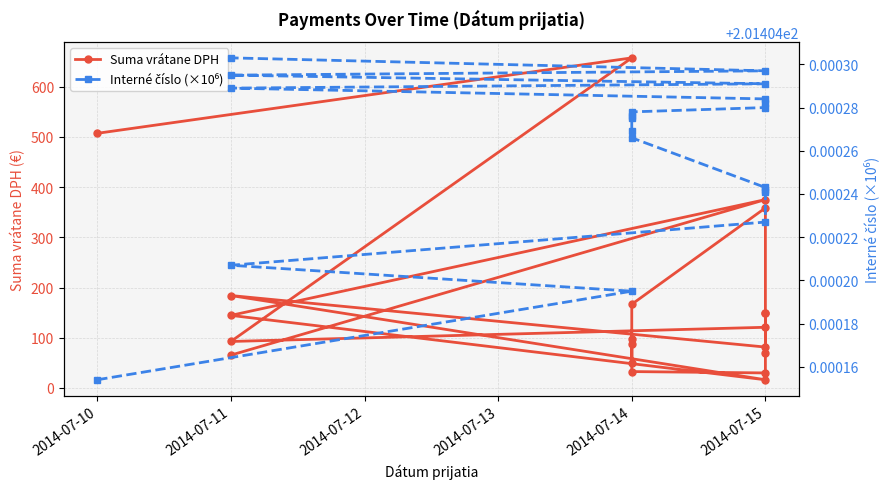

List the series in order of their overall mean, highest first.

Interné číslo (×10⁶), Suma vrátane DPH